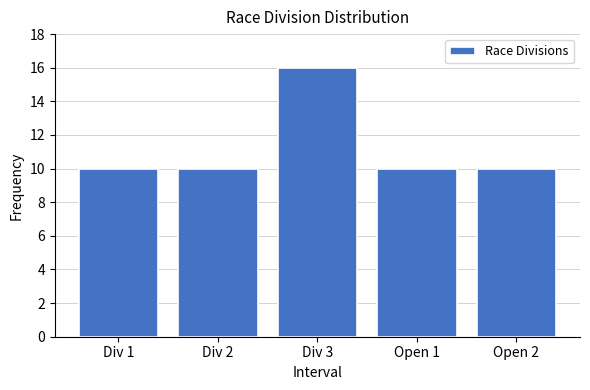

Reading right to left, extract all data points from this chart.

Open 2=10	Open 1=10	Div 3=16	Div 2=10	Div 1=10